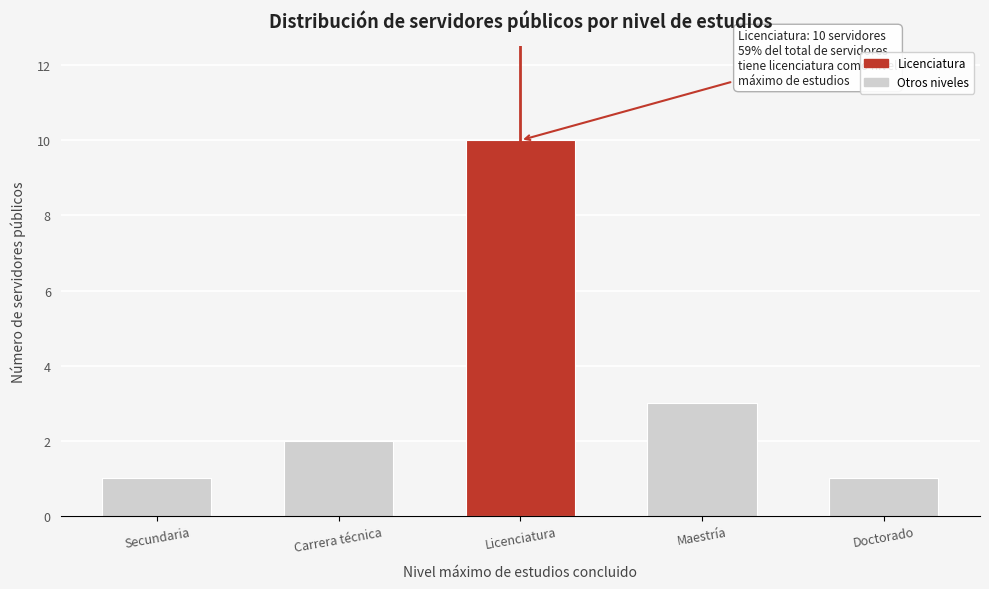

Reading left to right, extract all data points from this chart.

1	2	10	3	1